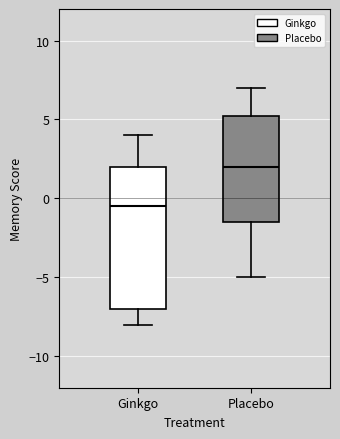

Where does the median line of the box for Placebo sit on the y-axis? The values are not printed on the chart, so give them approximately, as read against the axis.

2.0